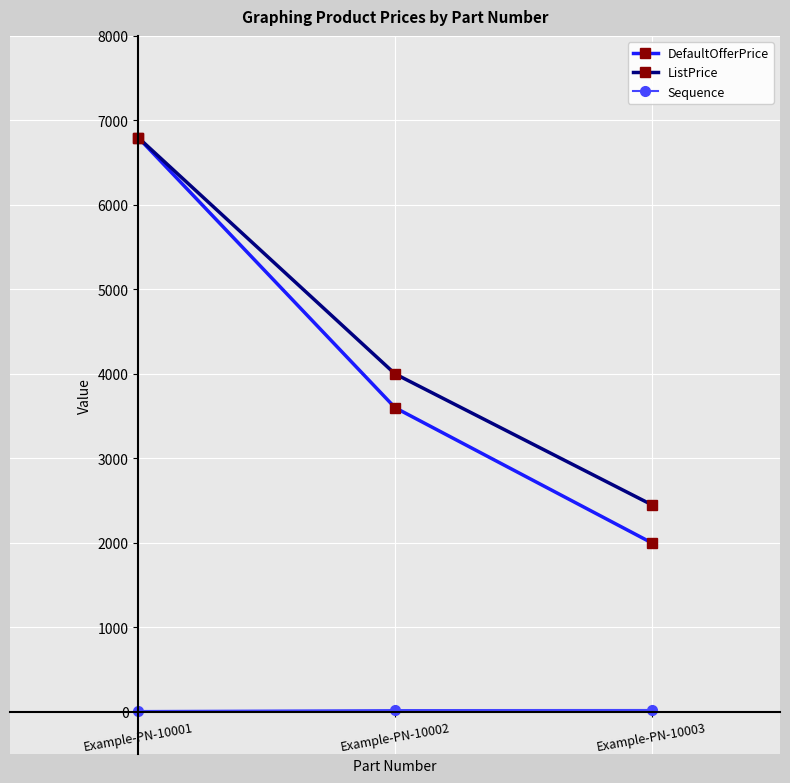

Which series has the widest spread of values?

DefaultOfferPrice